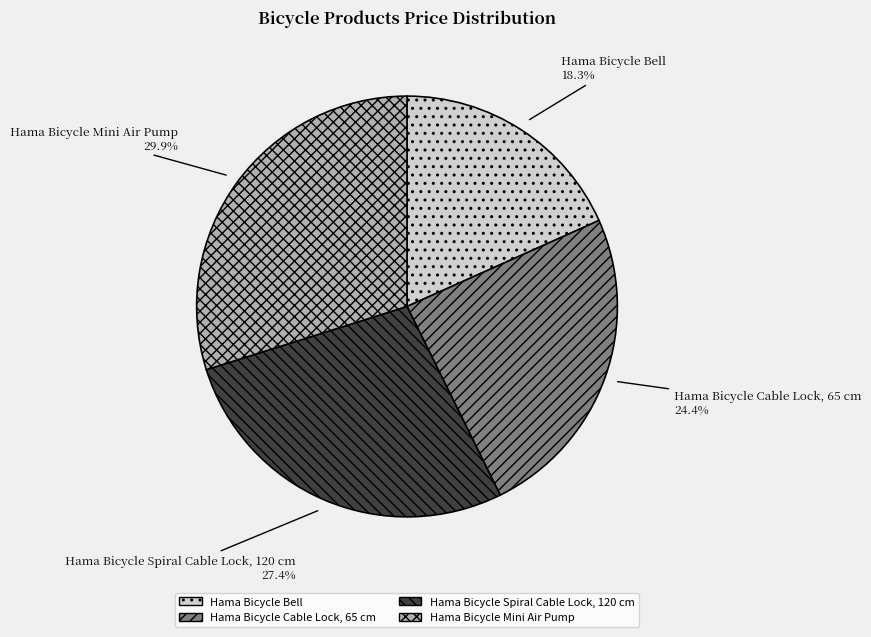

What percentage is the Hama Bicycle Spiral Cable Lock, 120 cm slice, to the nearest percent?

27%